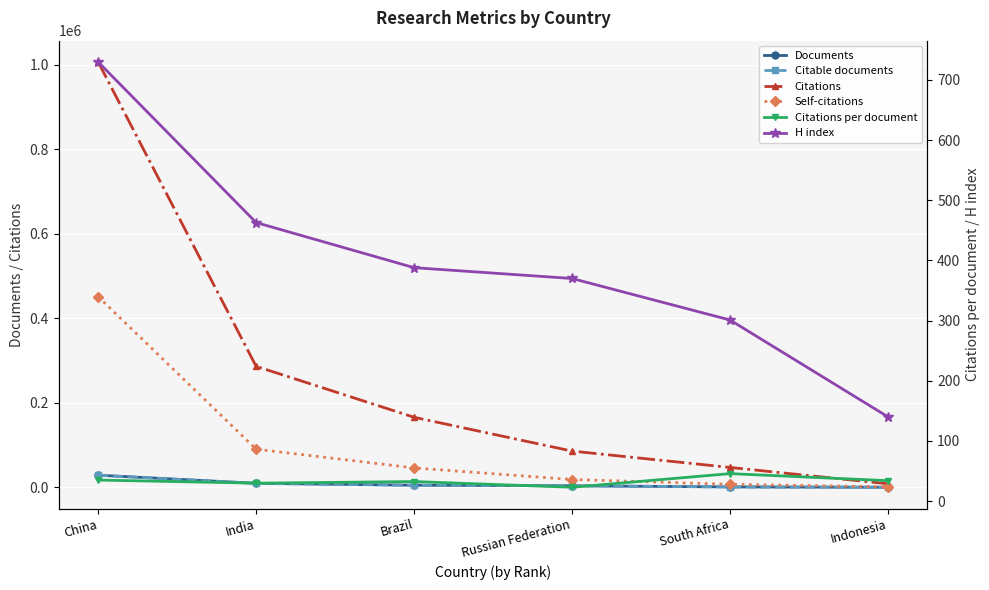

Does the chart display data point markers on the line(s)?

Yes